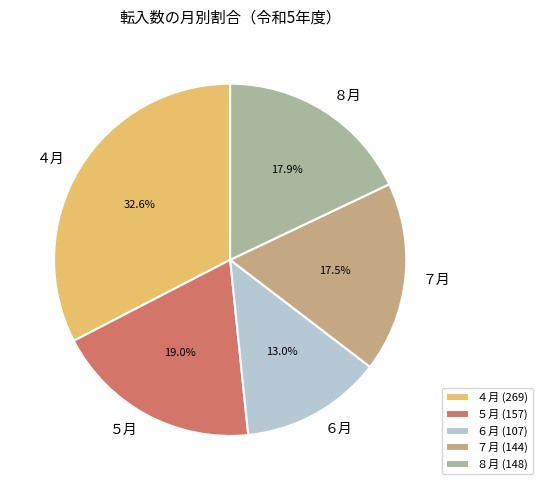

To the nearest percent, what portion does ４月 represent?

33%